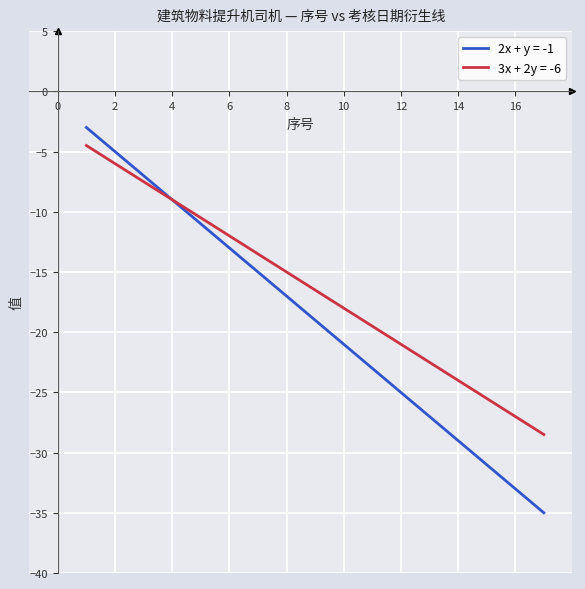

What is the maximum value for 3x + 2y = -6?

-4.5